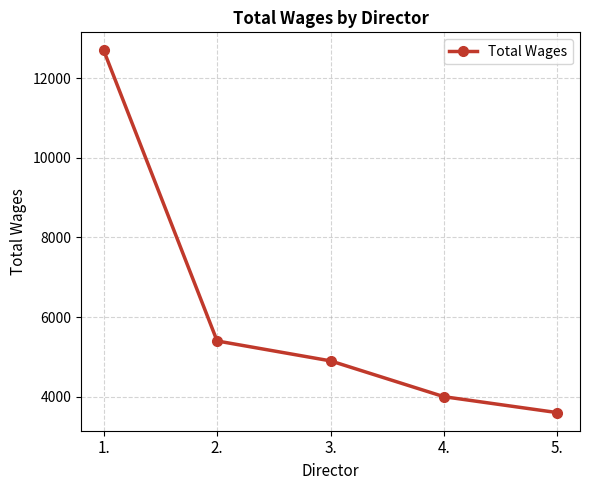

What is the maximum value shown in the chart?

12700